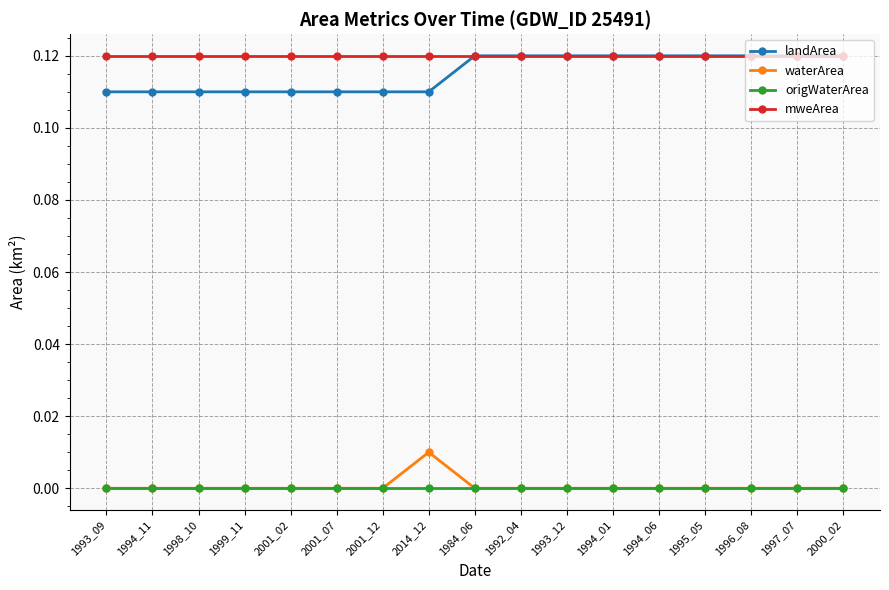

True or false: mweArea and origWaterArea intersect in this chart.

False